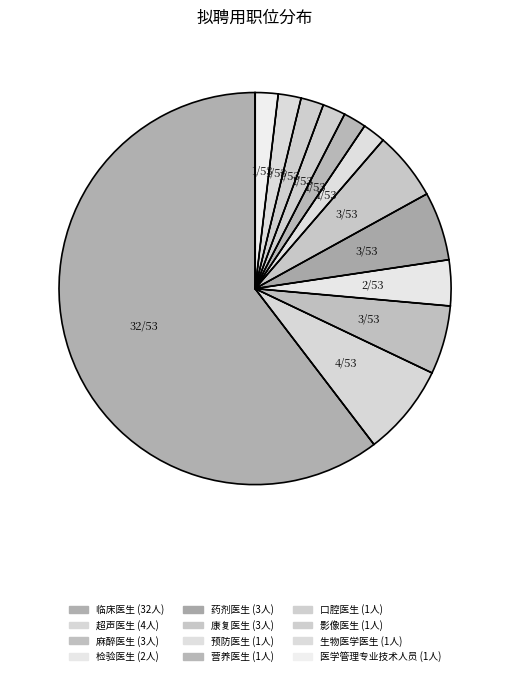

How many segments does this pie chart have?

12